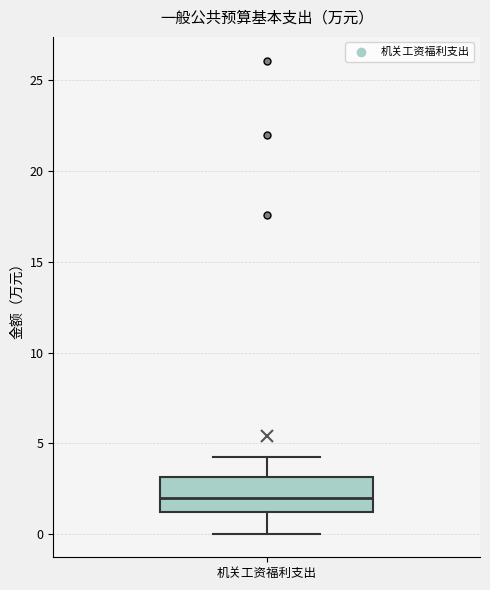

Where does the lower whisker of the box for 机关工资福利支出 end on the y-axis? The values are not printed on the chart, so give them approximately, as read against the axis.

0